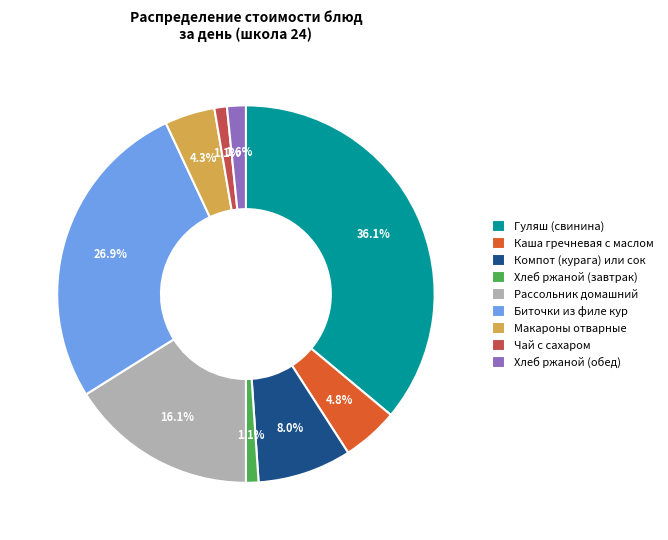

Combined, do Хлеб ржаной (обед) and Биточки из филе кур account for over 50%?

No